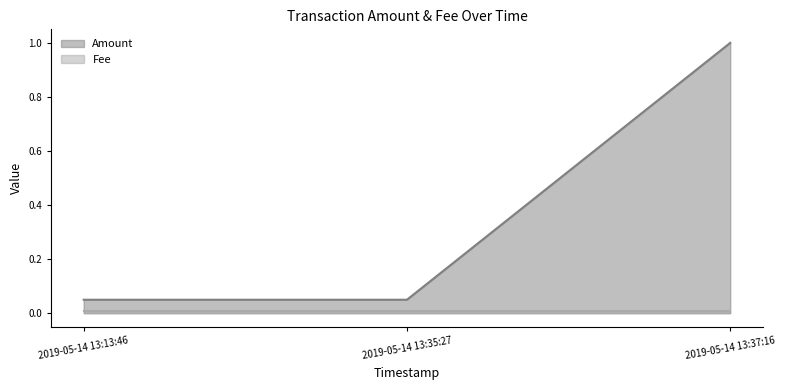

Does the chart have visible grid lines?

No